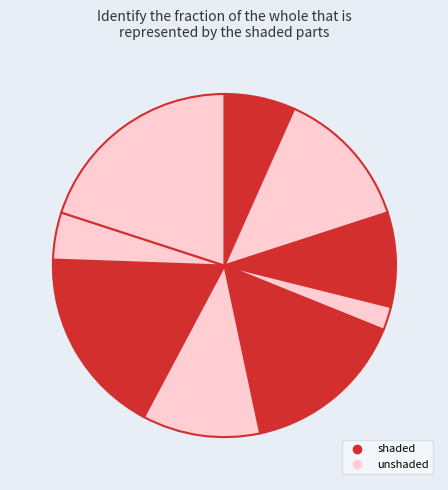

Count the number of slices in the pie.

9